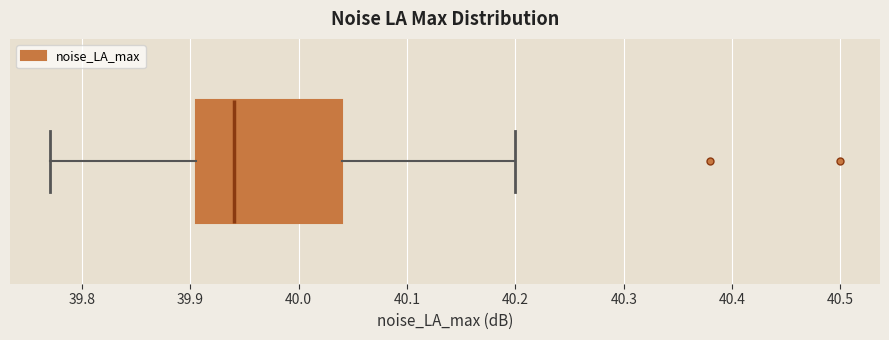

Read this box plot against the x-axis: the position of the median line, the range covered by the box, and the ends of both whiskers. The values are not printed on the chart, so give them approximately, as read against the axis.

median 39.94, box 39.91 to 40.04, whiskers 39.77 to 40.20